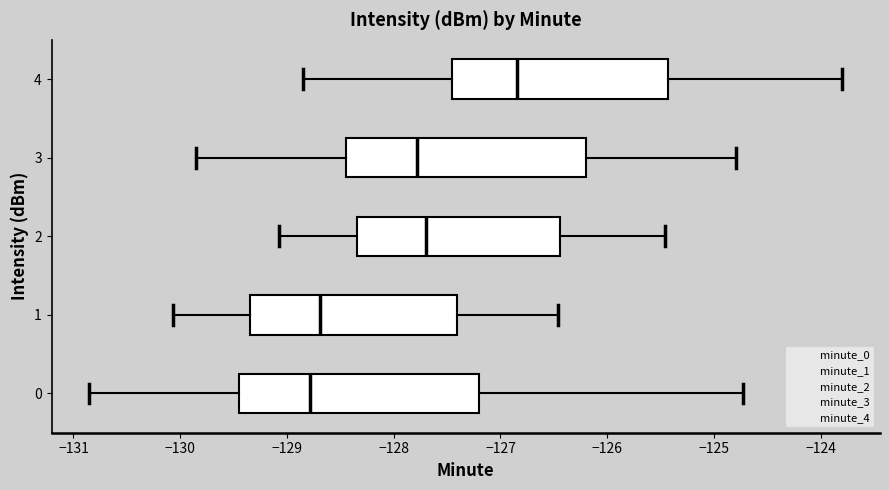

Reading bottom to top, transcribe this box plot: for each box, give where its median line is, the range the box spans, and where its two whiskers end, as read against the x-axis. The values are not printed on the chart, so give them approximately, as read against the axis.

0: median -128.8, box -129.5 to -127.2, whiskers -130.9 to -124.7
1: median -128.7, box -129.3 to -127.4, whiskers -130.1 to -126.5
2: median -127.7, box -128.3 to -126.4, whiskers -129.1 to -125.5
3: median -127.8, box -128.5 to -126.2, whiskers -129.9 to -124.8
4: median -126.8, box -127.5 to -125.4, whiskers -128.9 to -123.8